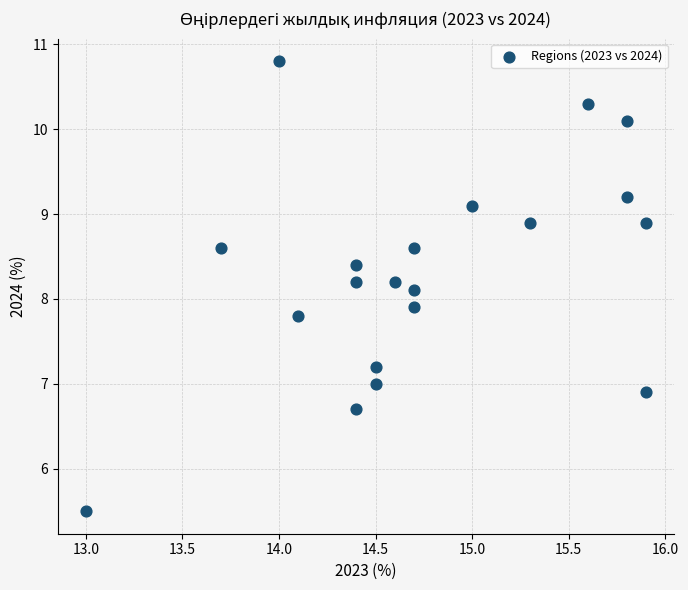

What is the range of X values (max minus min)?

2.9